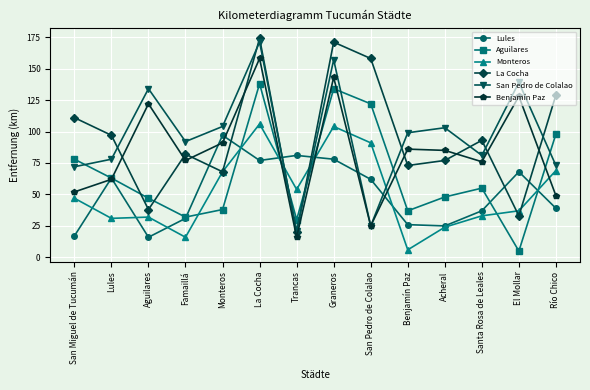

What is the difference between the highest and lowest values at Trancas?

65